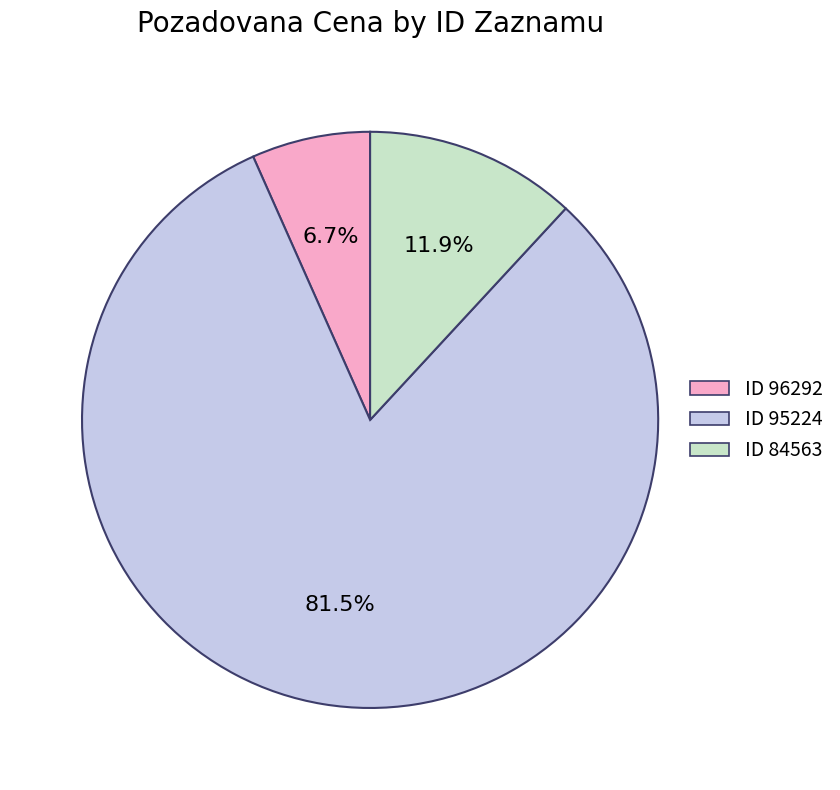

Is there a majority slice in this chart?

Yes